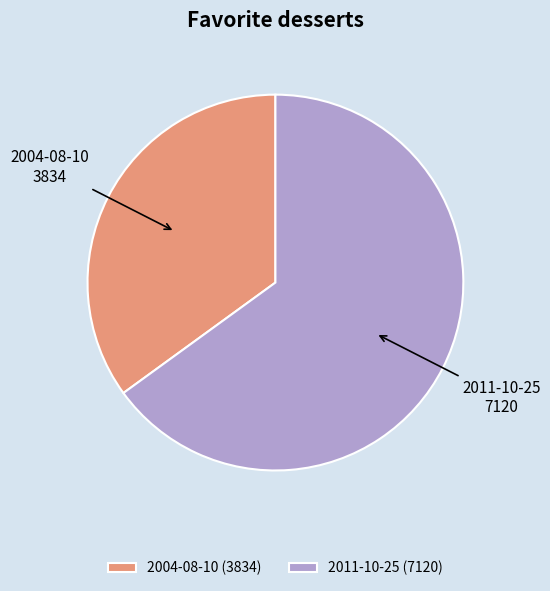

Which has a higher value, 2004-08-10 or 2011-10-25?

2011-10-25